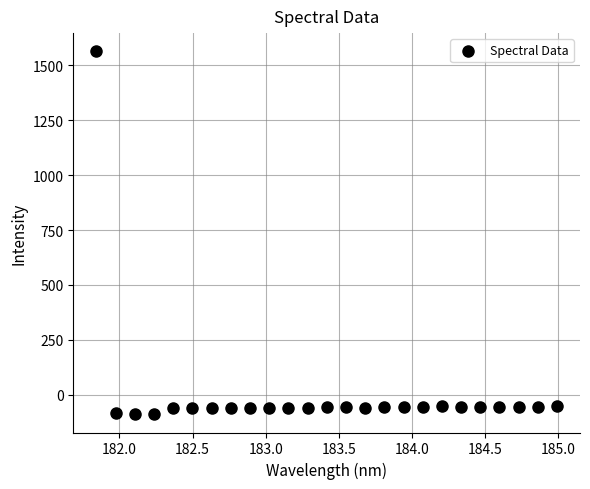

What is the range of X values (max minus min)?

3.1